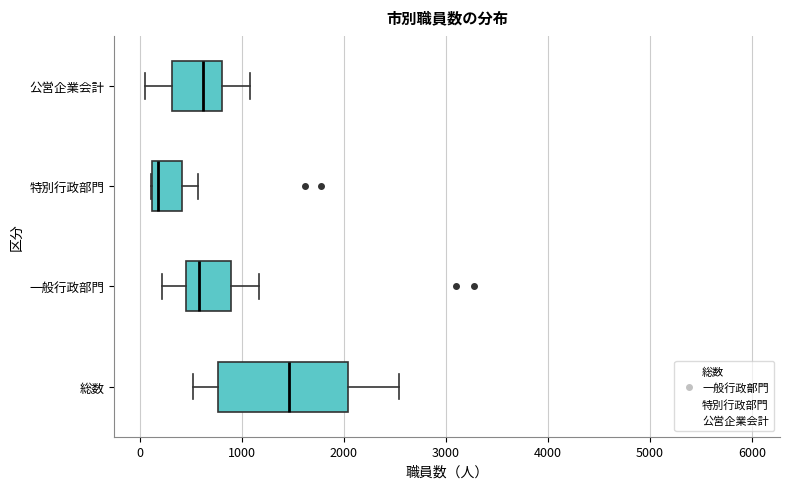

Which box is the widest, from its left edge to its right edge?

総数